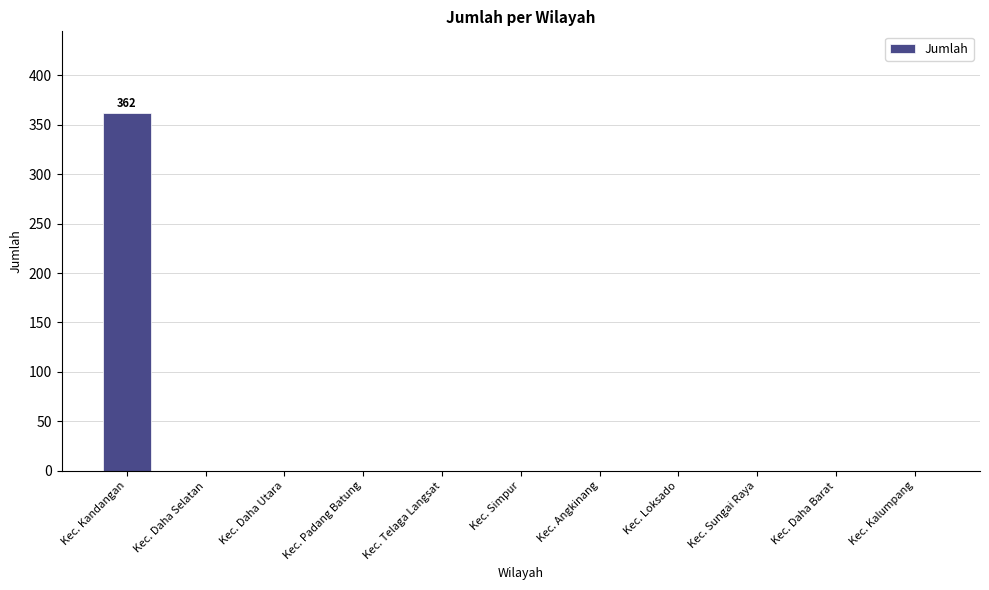

True or false: the data shows 217 at Kec. Padang Batung.

False